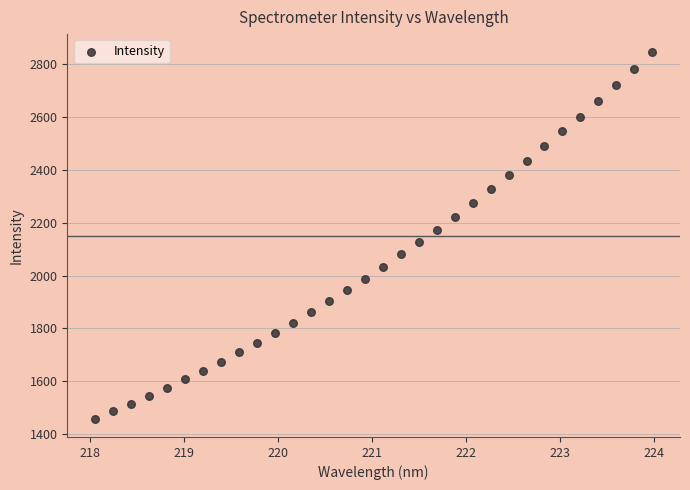

What is the range of X values (max minus min)?

5.9